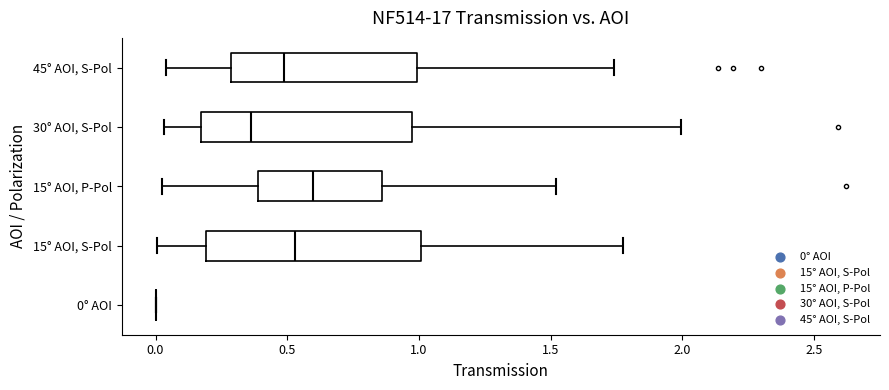

Reading bottom to top, transcribe this box plot: for each box, give where its median line is, the range the box spans, and where its two whiskers end, as read against the x-axis. The values are not printed on the chart, so give them approximately, as read against the axis.

0° AOI: box collapsed to a line at 0.00, whiskers 0.00 to 0.00
15° AOI, S-Pol: median 0.55, box 0.20 to 1.00, whiskers 0.00 to 1.75
15° AOI, P-Pol: median 0.60, box 0.40 to 0.85, whiskers 0.00 to 1.50
30° AOI, S-Pol: median 0.35, box 0.15 to 0.95, whiskers 0.05 to 2.00
45° AOI, S-Pol: median 0.50, box 0.30 to 1.00, whiskers 0.05 to 1.75